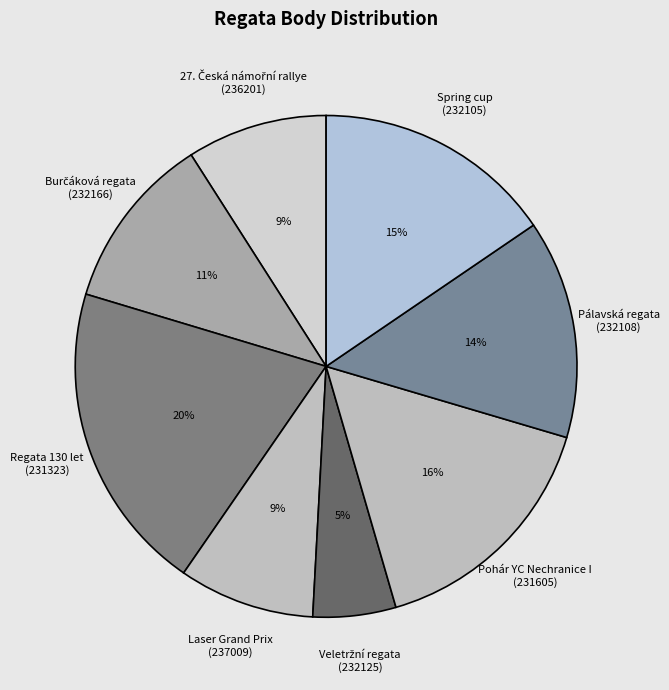

Do Regata 130 let (231323) and Laser Grand Prix (237009) together represent more than half of the pie?

No